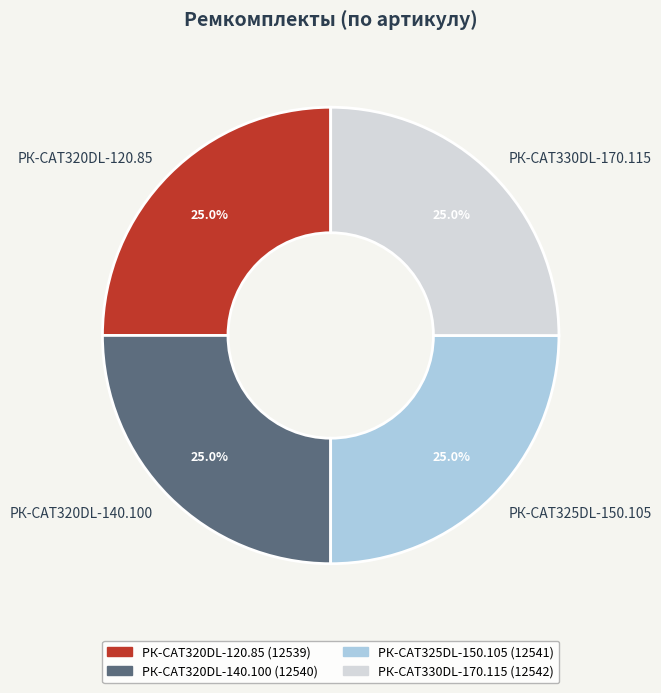

How many slices are in this pie chart?

4